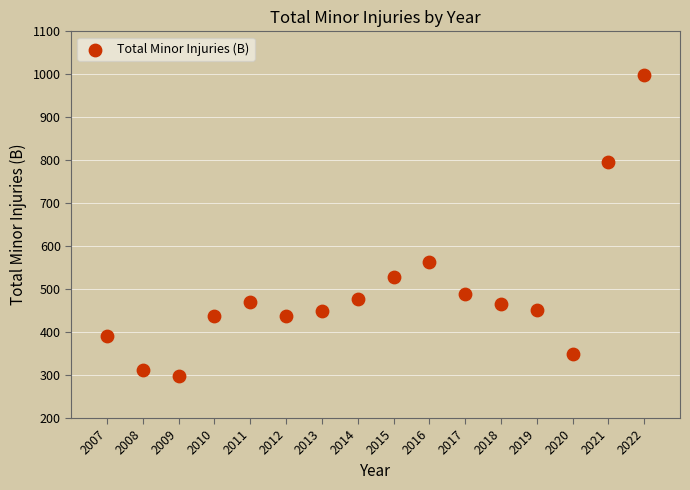

What Y value in the scatter plot is closest to 648?

563